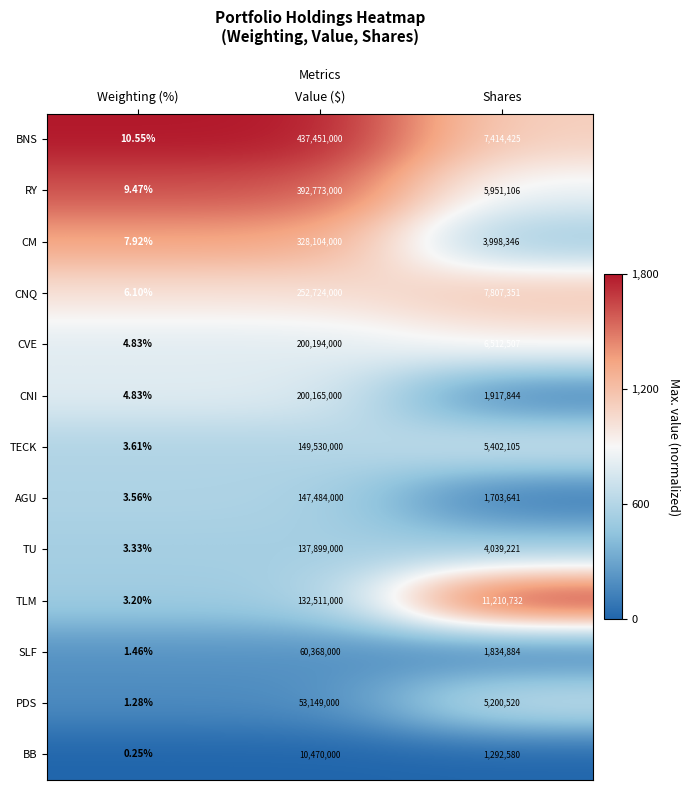

Rank the series at Value ($) from highest to lowest value.

BNS, RY, CM, CNQ, CVE, CNI, TECK, AGU, TU, TLM, SLF, PDS, BB